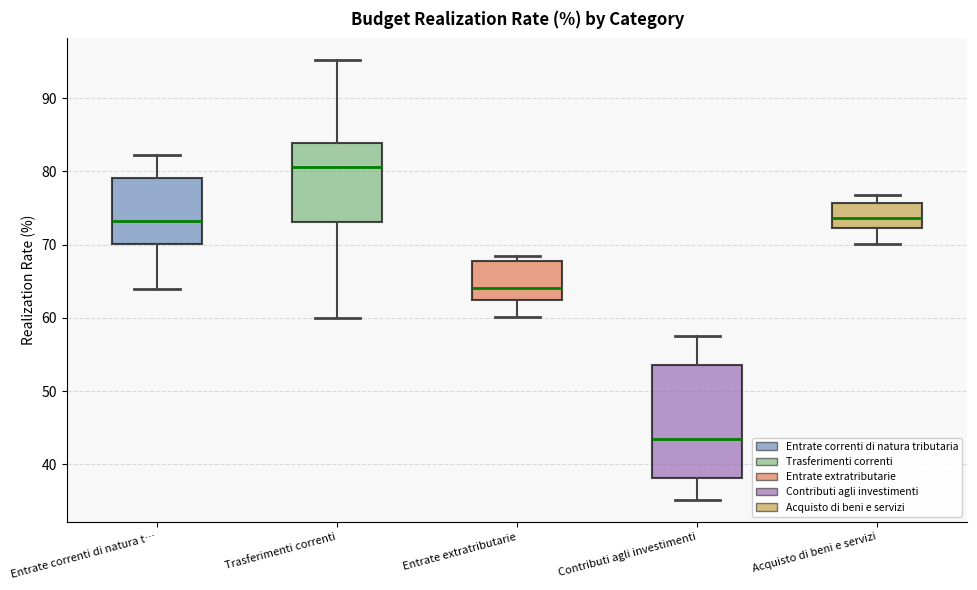

Reading left to right, transcribe this box plot: for each box, give where its median line is, the range the box spans, and where its two whiskers end, as read against the y-axis. The values are not printed on the chart, so give them approximately, as read against the axis.

Entrate correnti di natura t…: median 73, box 70 to 79, whiskers 64 to 82
Trasferimenti correnti: median 81, box 73 to 84, whiskers 60 to 95
Entrate extratributarie: median 64, box 62 to 68, whiskers 60 to 68 (just above the box's upper edge)
Contributi agli investimenti: median 43, box 38 to 54, whiskers 35 to 58
Acquisto di beni e servizi: median 74, box 72 to 76, whiskers 70 to 77